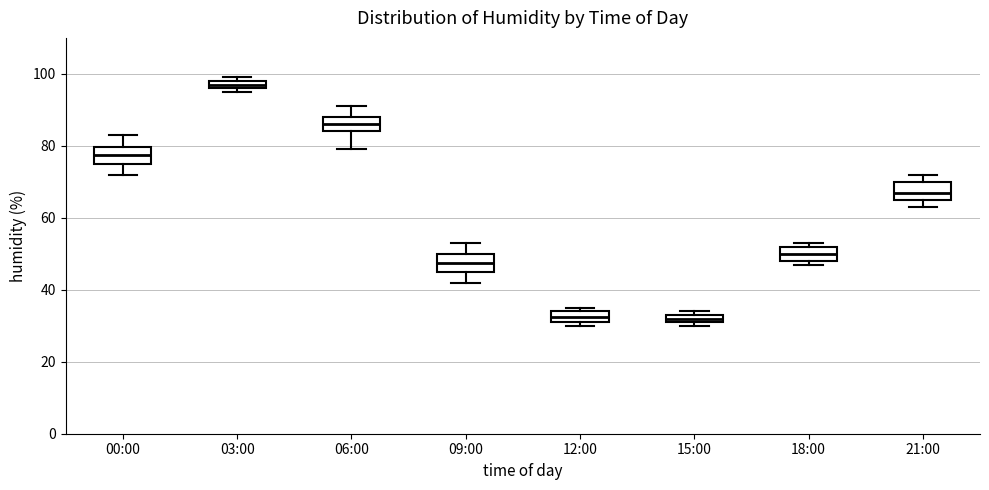

Which box has the highest median line?

03:00